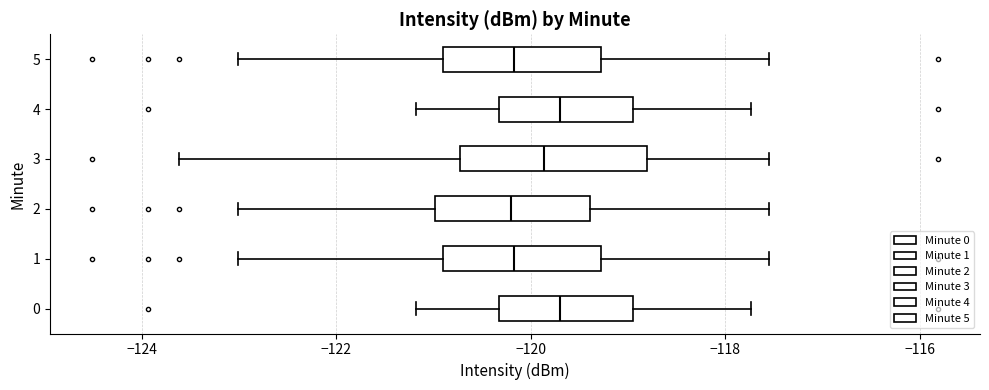

Reading bottom to top, transcribe this box plot: for each box, give where its median line is, the range the box spans, and where its two whiskers end, as read against the x-axis. The values are not printed on the chart, so give them approximately, as read against the axis.

0: median -119.6, box -120.4 to -119.0, whiskers -121.2 to -117.8
1: median -120.2, box -121.0 to -119.2, whiskers -123.0 to -117.6
2: median -120.2, box -121.0 to -119.4, whiskers -123.0 to -117.6
3: median -119.8, box -120.8 to -118.8, whiskers -123.6 to -117.6
4: median -119.6, box -120.4 to -119.0, whiskers -121.2 to -117.8
5: median -120.2, box -121.0 to -119.2, whiskers -123.0 to -117.6